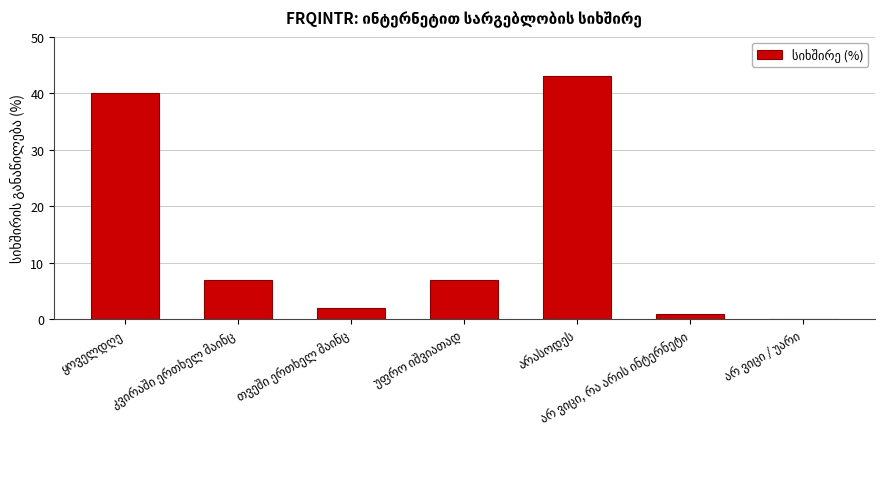

What is the maximum value shown in the chart?

43